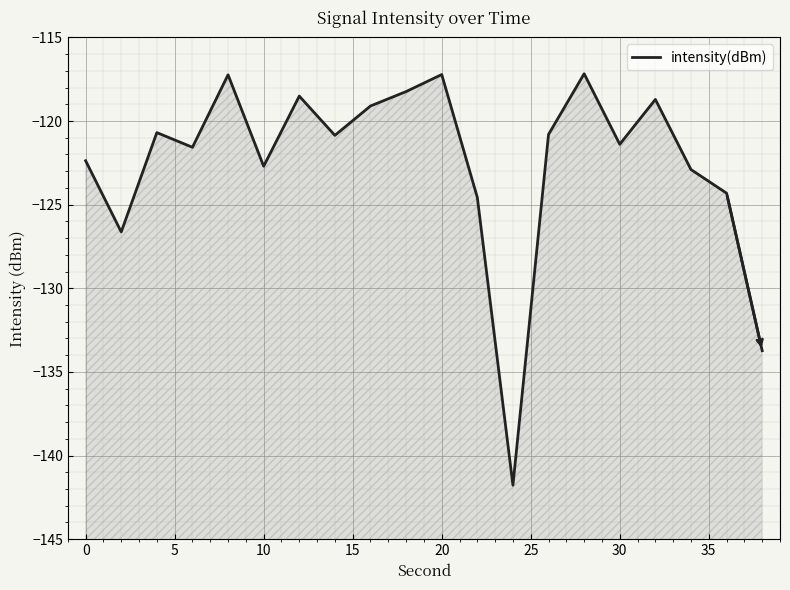

What is the average value?

-122.5